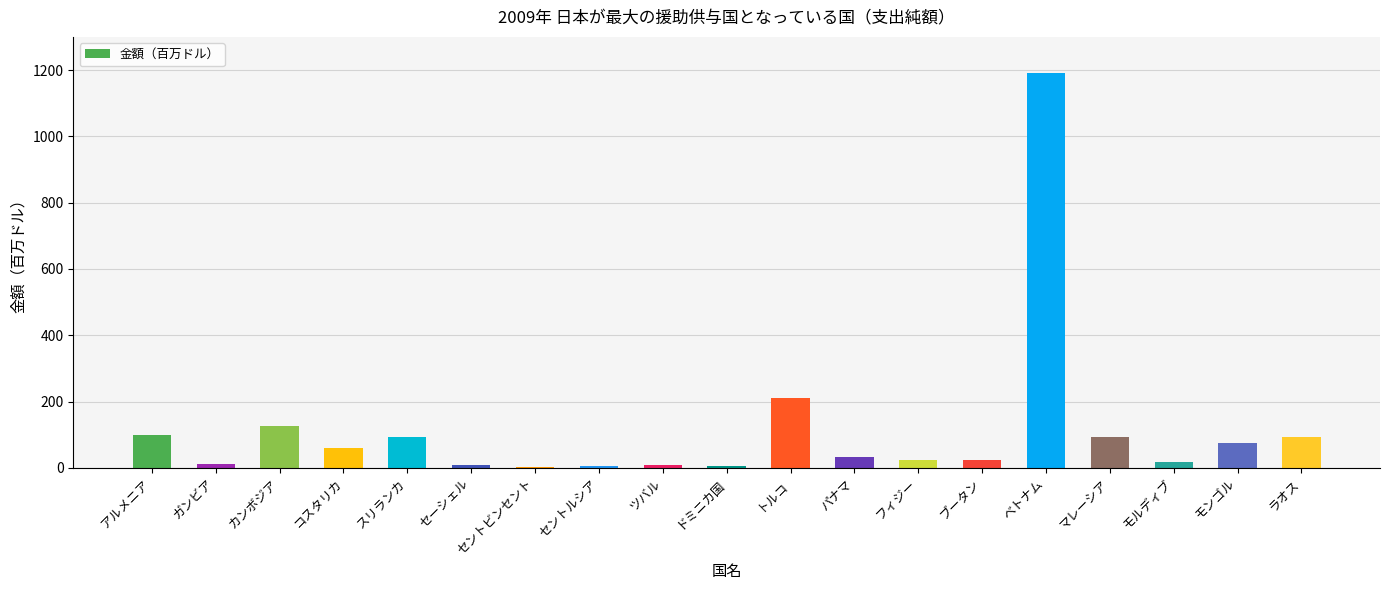

Which has a higher value, ツバル or ラオス?

ラオス